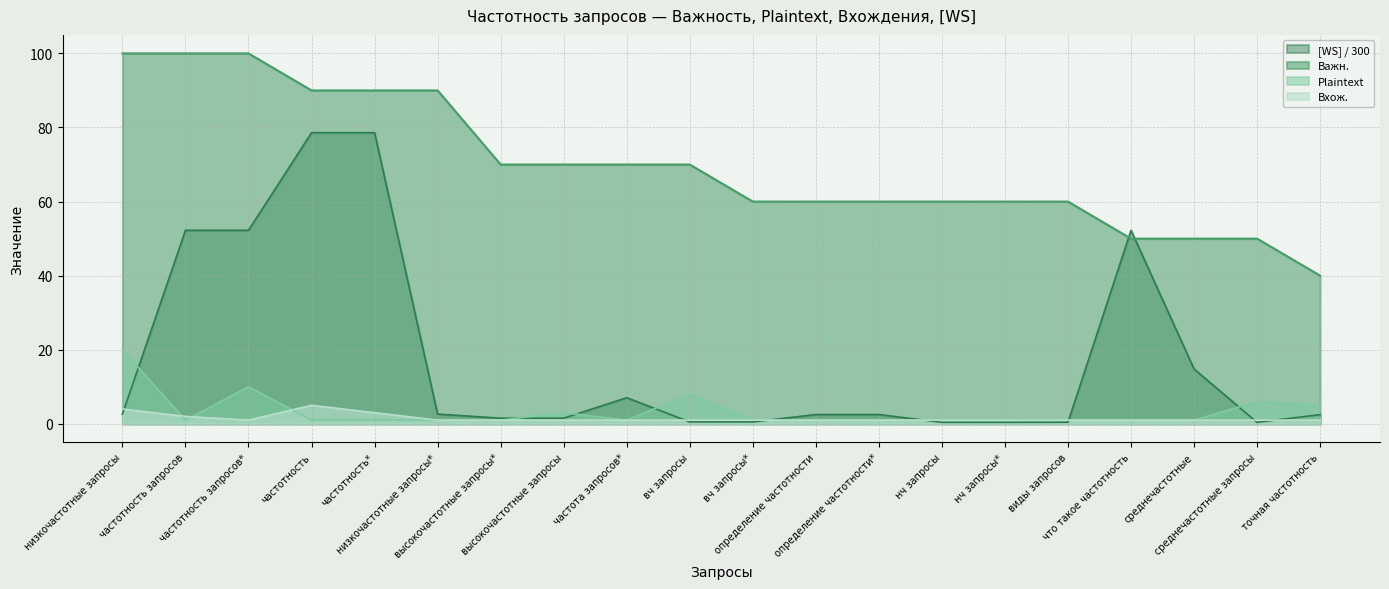

Between which two adjacent categories do Вхож. and Plaintext first intersect?

низкочастотные запросы and частотность запросов